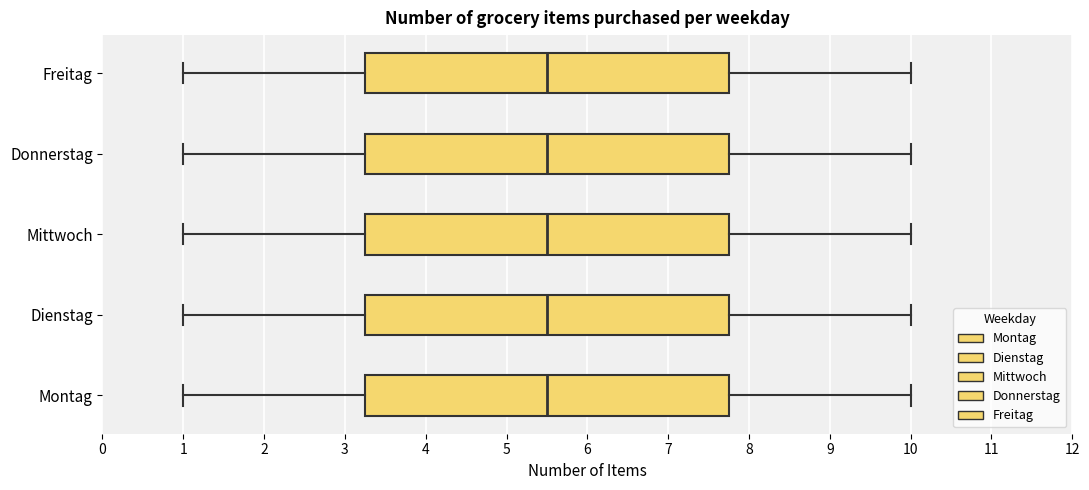

Reading bottom to top, read every box against the x-axis: the position of its median line, the range the box covers, and the ends of its whiskers. The values are not printed on the chart, so give them approximately, as read against the axis.

Montag: median 5.5, box 3.3 to 7.8, whiskers 1.0 to 10.0
Dienstag: median 5.5, box 3.3 to 7.8, whiskers 1.0 to 10.0
Mittwoch: median 5.5, box 3.3 to 7.8, whiskers 1.0 to 10.0
Donnerstag: median 5.5, box 3.3 to 7.8, whiskers 1.0 to 10.0
Freitag: median 5.5, box 3.3 to 7.8, whiskers 1.0 to 10.0